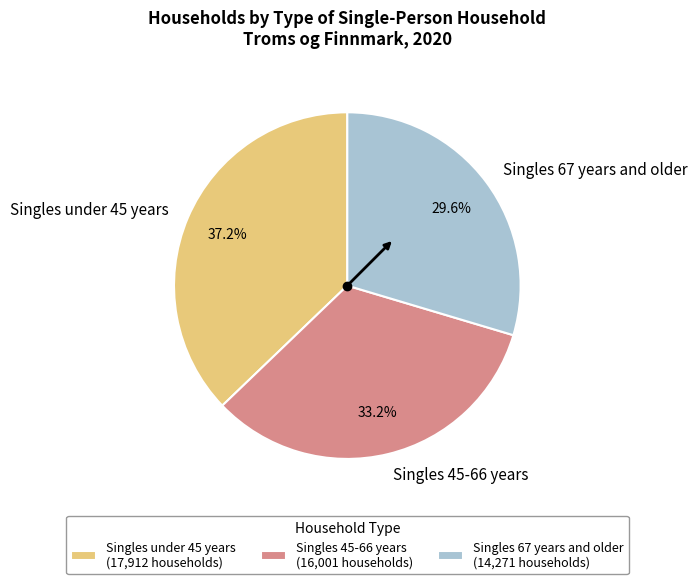

Rank the categories by value from lowest to highest.

Singles 67 years and older, Singles 45-66 years, Singles under 45 years